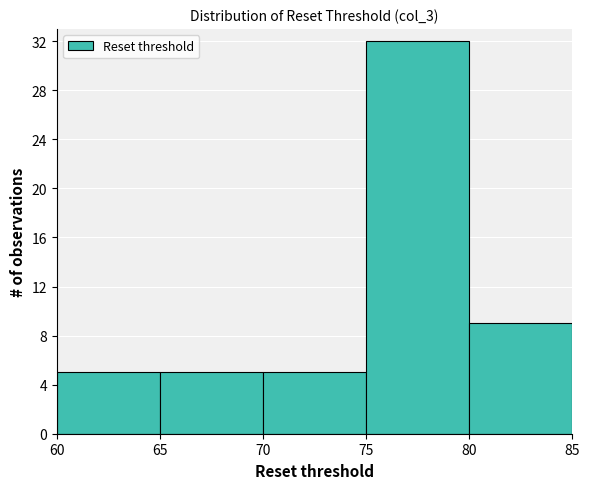

Reading left to right, transcribe this chart: for each bar, give the range it covers on the x-axis and its height. The values are not printed on the chart, so give them approximately, as read against the axis.

60 to 65: 5
65 to 70: 5
70 to 75: 5
75 to 80: 32
80 to 85: 9